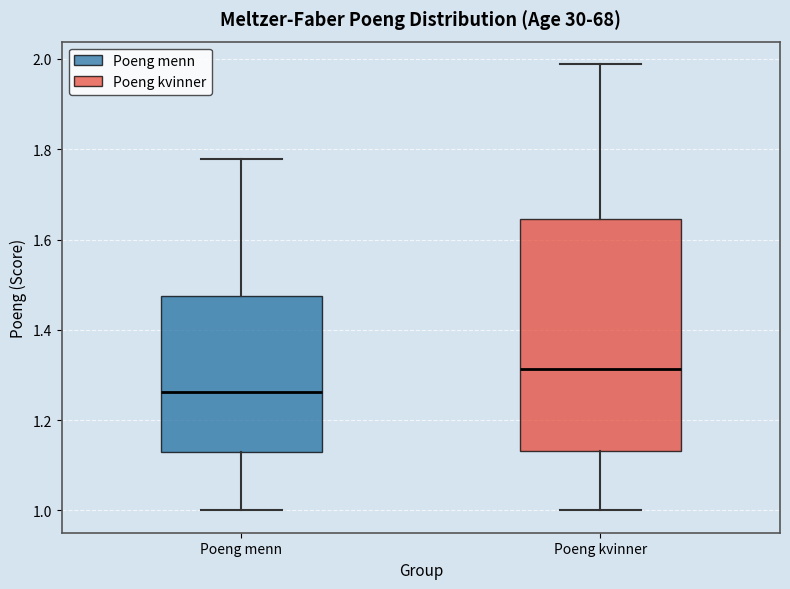

Reading left to right, transcribe this box plot: for each box, give where its median line is, the range the box spans, and where its two whiskers end, as read against the y-axis. The values are not printed on the chart, so give them approximately, as read against the axis.

Poeng menn: median 1.26, box 1.12 to 1.48, whiskers 1.00 to 1.78
Poeng kvinner: median 1.32, box 1.14 to 1.64, whiskers 1.00 to 1.98